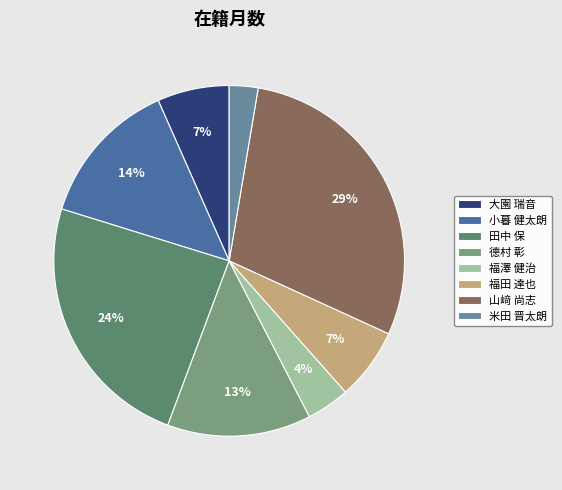

How many slices are in this pie chart?

8